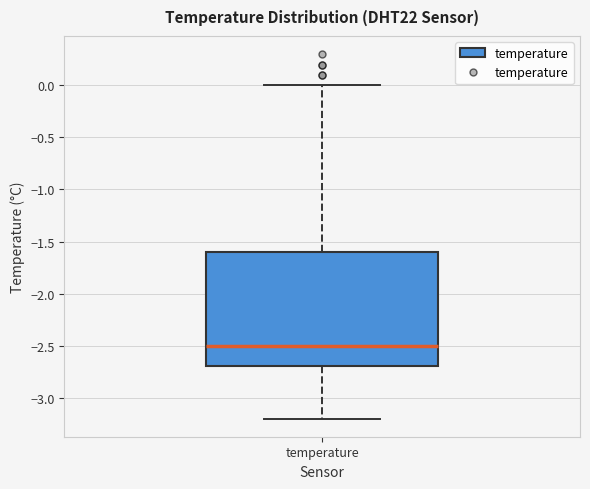

Read this box plot against the y-axis: the position of the median line, the range covered by the box, and the ends of both whiskers. The values are not printed on the chart, so give them approximately, as read against the axis.

median -2.5, box -2.7 to -1.6, whiskers -3.2 to 0.0